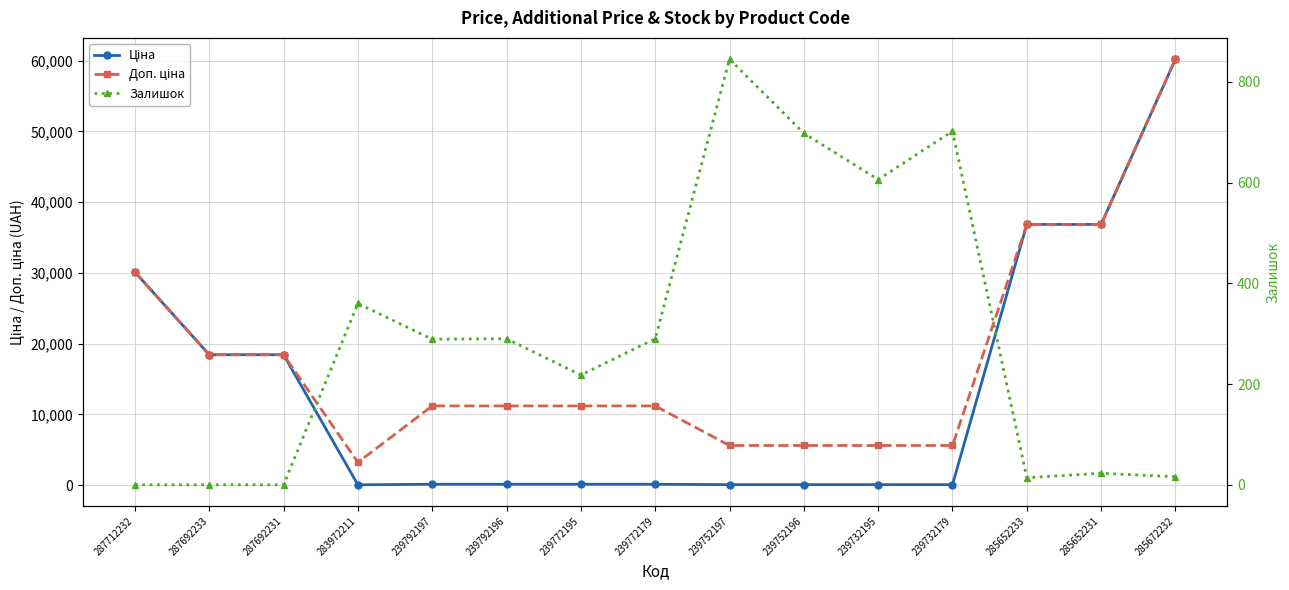

What are all the series names shown in the legend?

Ціна, Доп. ціна, Залишок